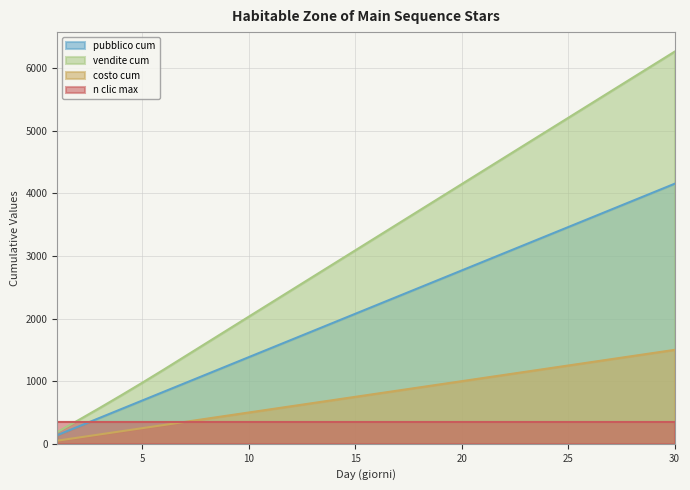

Is the value of pubblico cum at 8 greater than the value of vendite cum at 28?

No